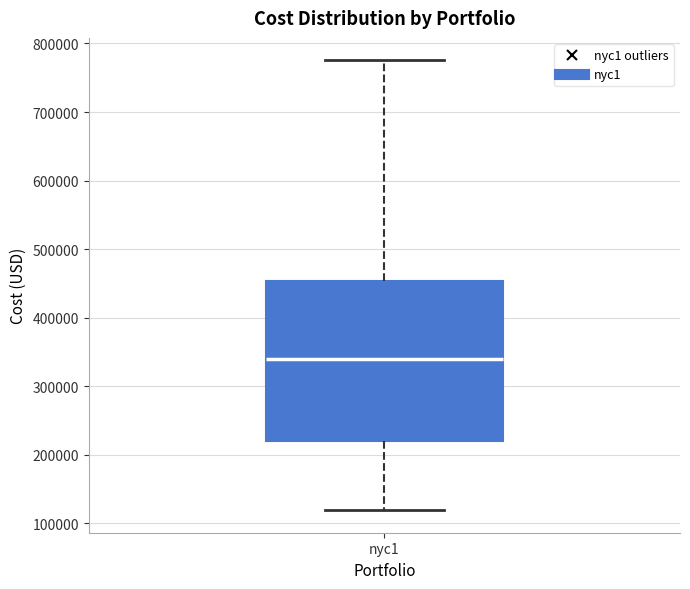

Where does the upper whisker of the box for nyc1 end on the y-axis? The values are not printed on the chart, so give them approximately, as read against the axis.

780000